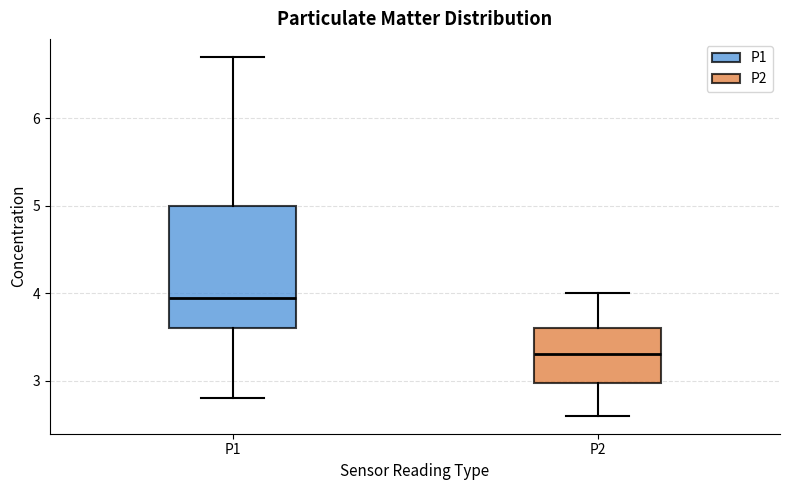

Which box's median line is the lowest?

P2